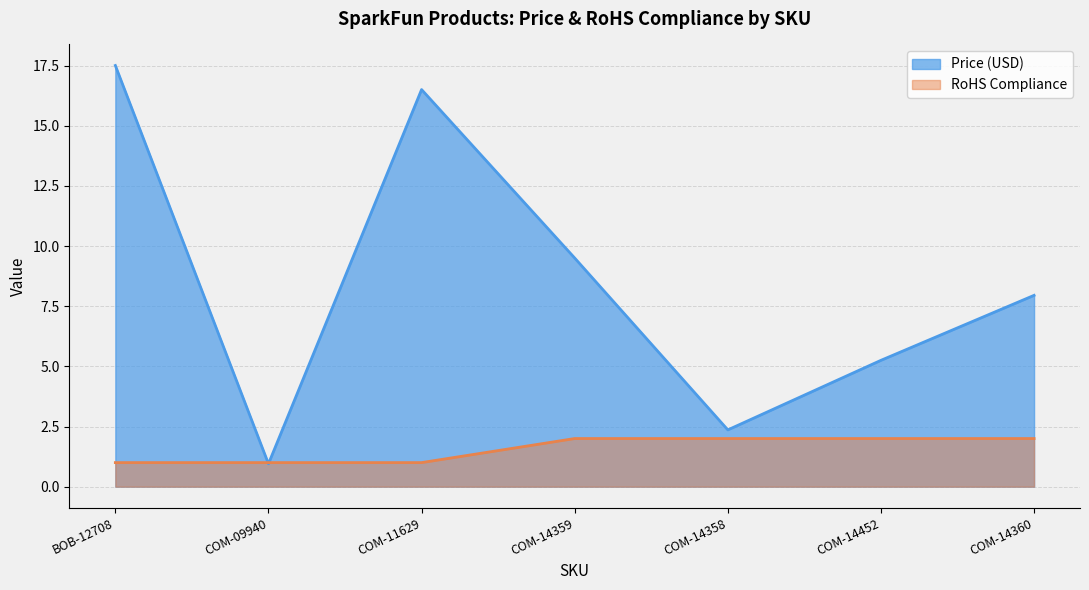

Read the RoHS Compliance value at COM-14360.

2.0